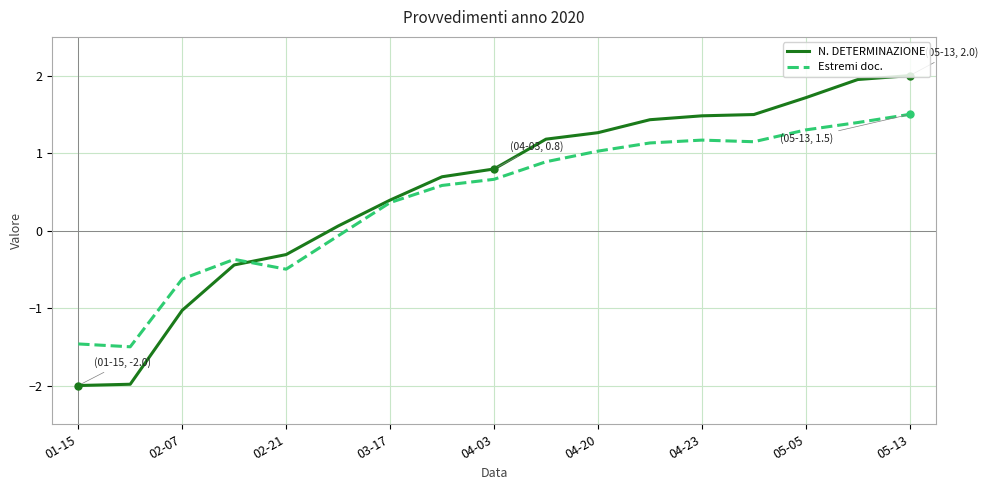

What is the approximate value at 2020-03-26?

0.7